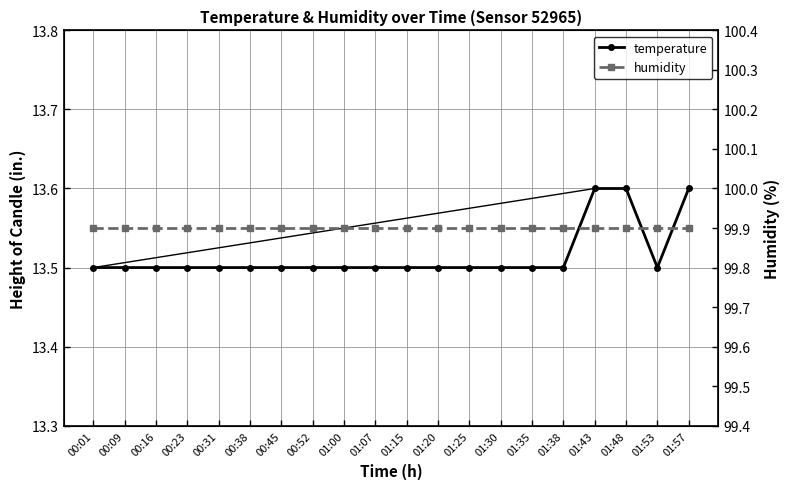

Is it true that humidity equals 99.9 at 01:25?

True